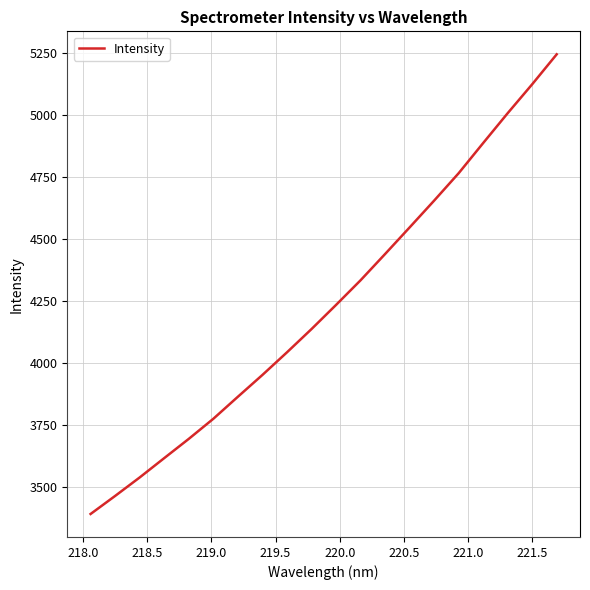

What is the difference between the maximum and minimum values?

1856.1